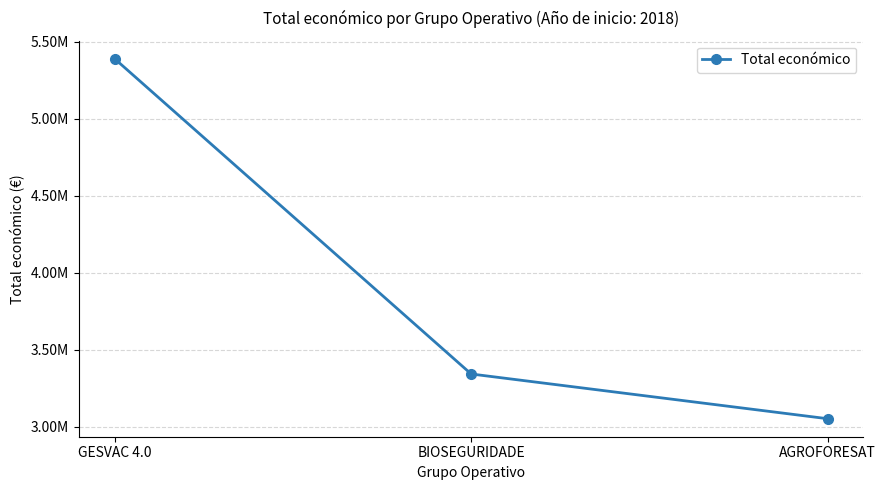

What is the label of the 1st point from the left?

GESVAC 4.0